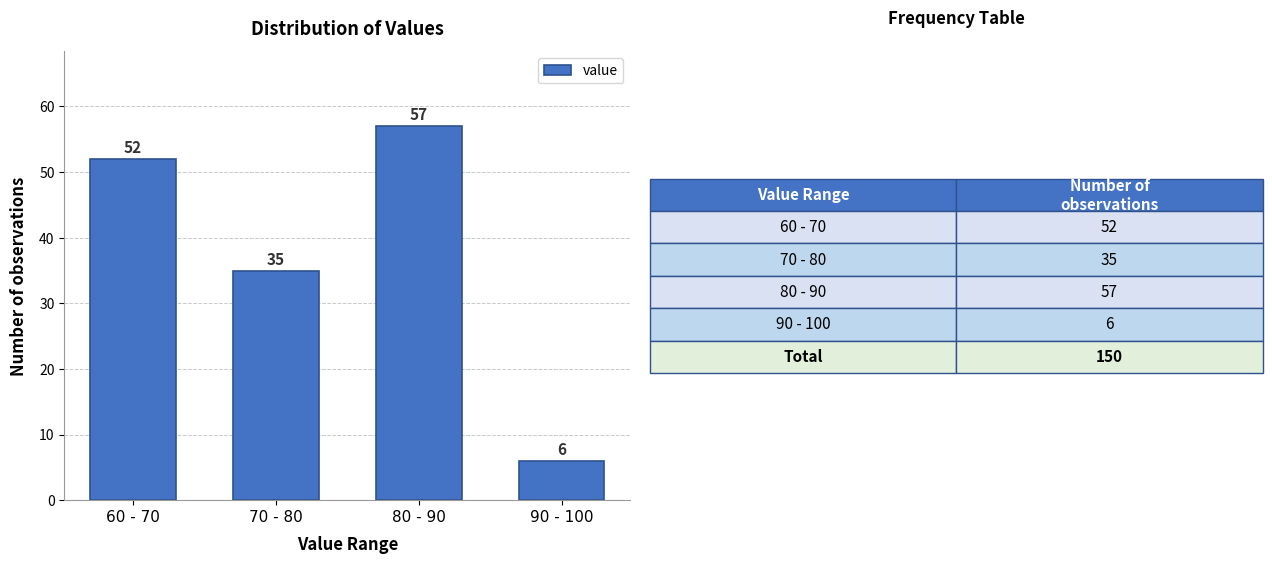

Reading left to right, list all the values displayed in this chart.

60 - 70=52	70 - 80=35	80 - 90=57	90 - 100=6